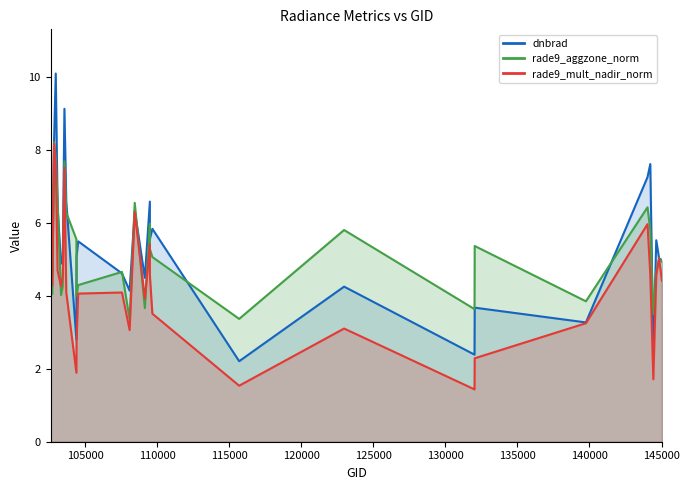

What is the approximate value of rade9_aggzone_norm at 109495?

6.0